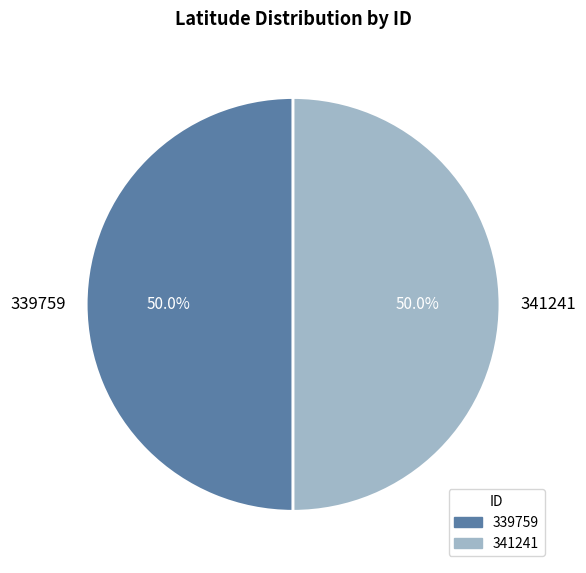

How much of the chart is everything except 339759?

50.0%